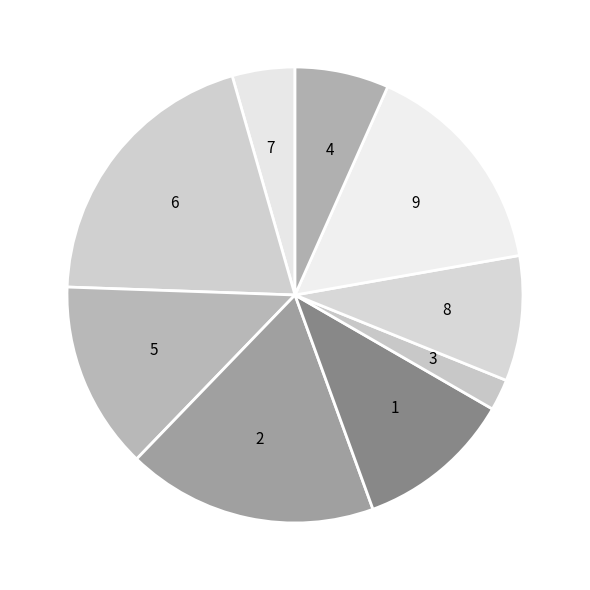

Which slice is the smallest?

3